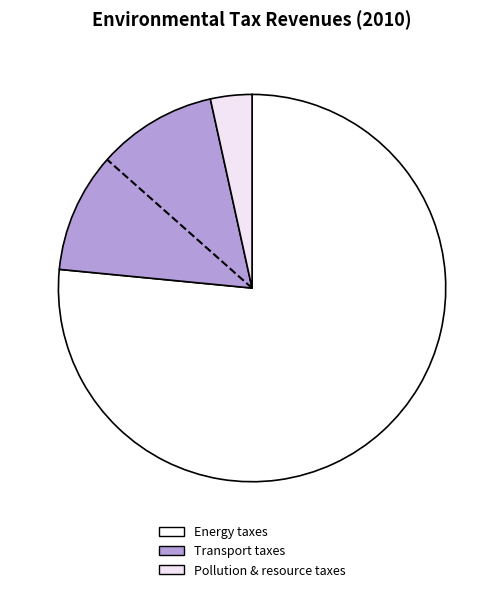

Which slice is the largest?

Energy taxes